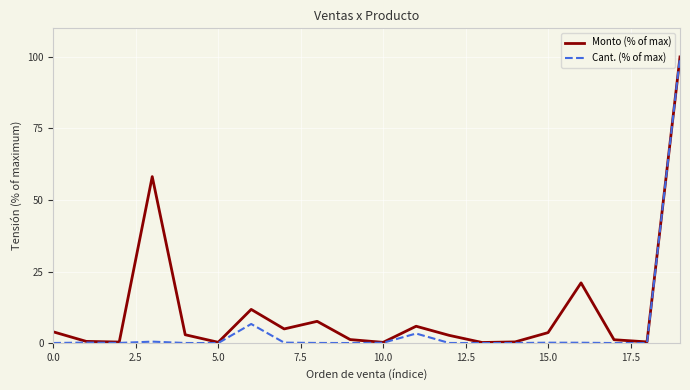

List the series in order of their overall mean, lowest first.

Cant. (% of max), Monto (% of max)